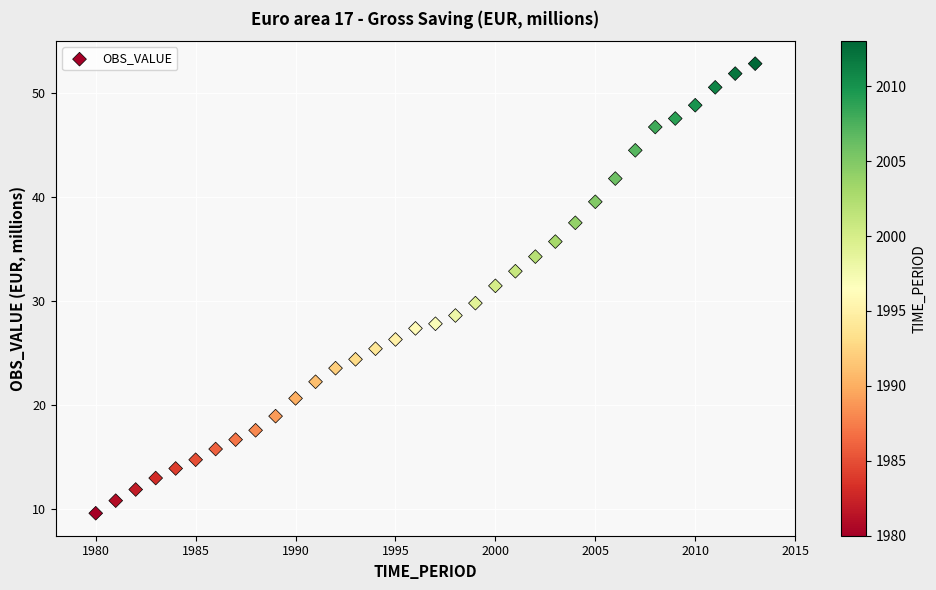

What is the range of X values (max minus min)?

33.0